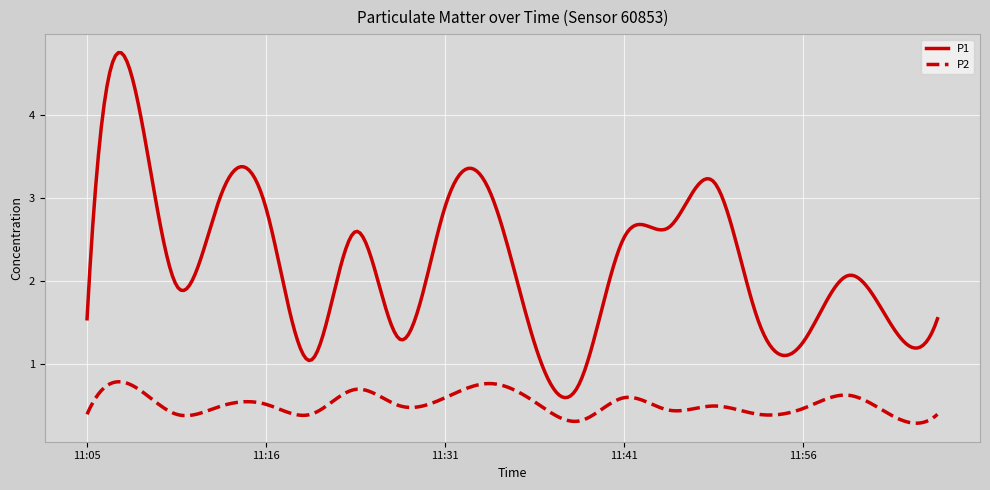

True or false: P1 and P2 intersect in this chart.

False